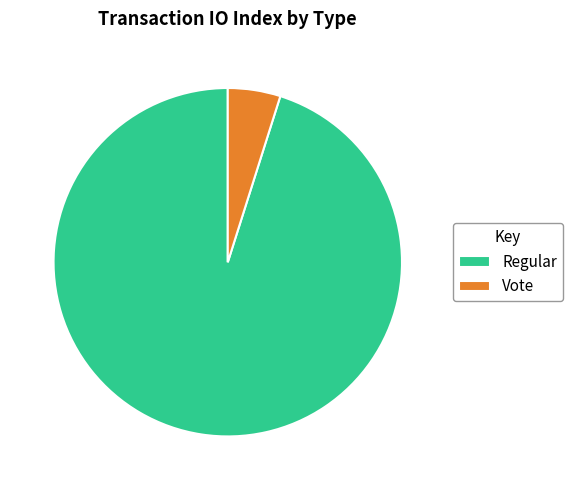

Between Regular and Vote, which is larger?

Regular